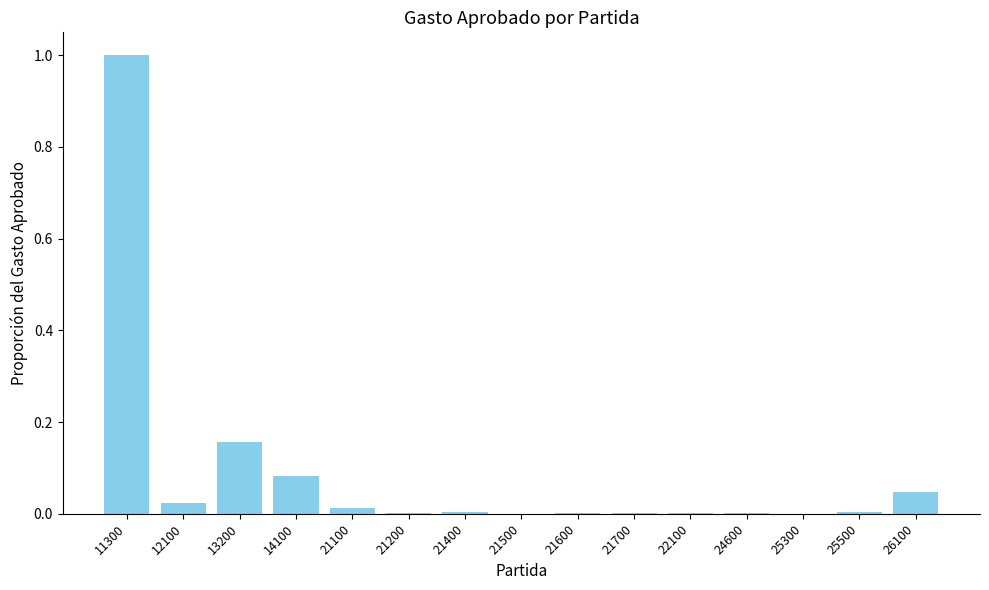

Is it true that the value at 11300 is 1.0?

True